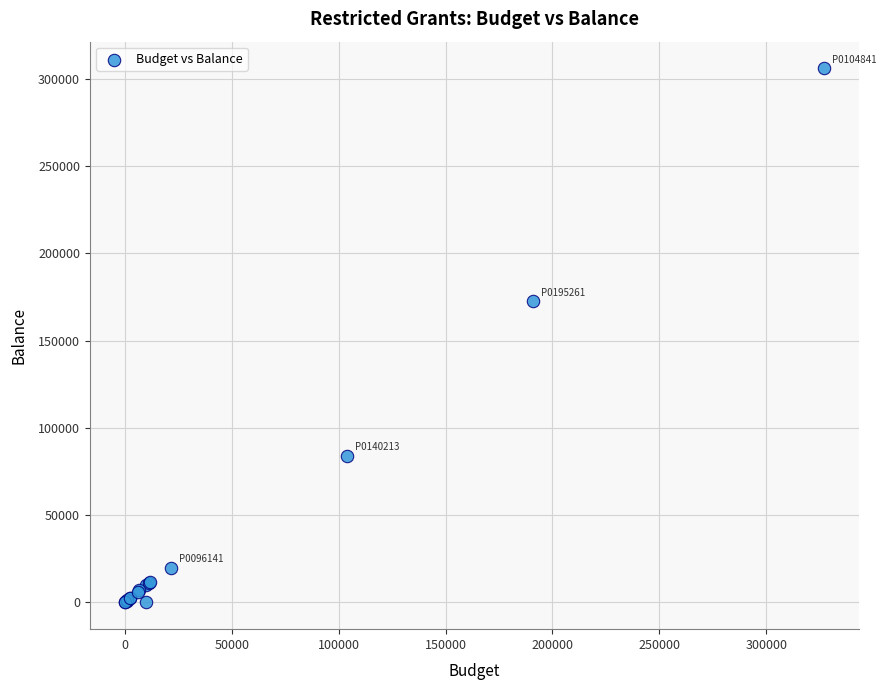

What Y value in the scatter plot is closest to 152982?

172532